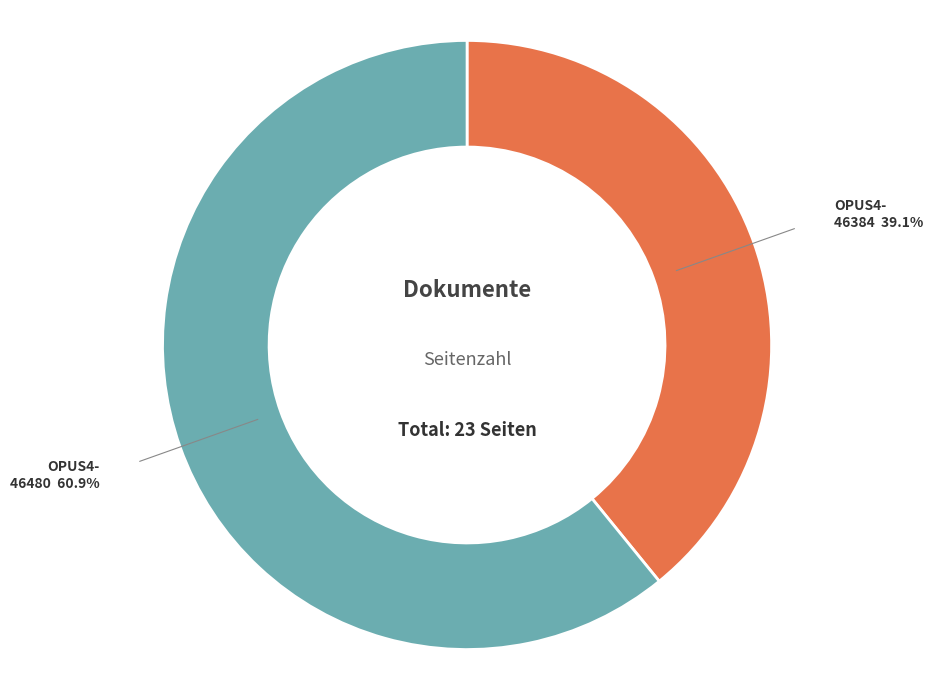

How many slices are in this pie chart?

2